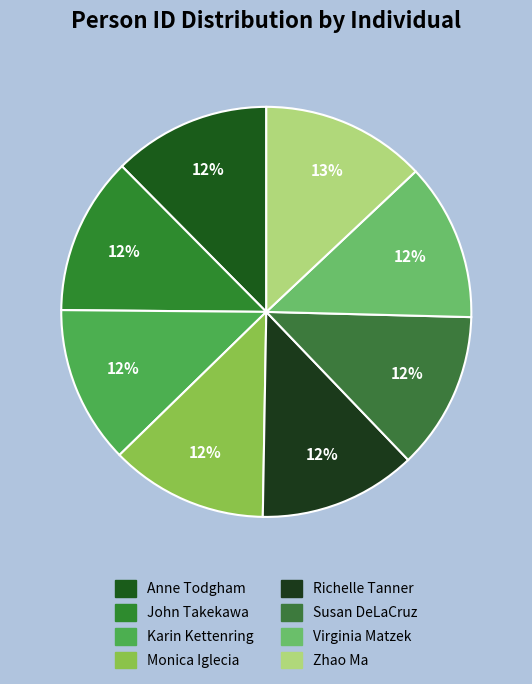

To the nearest percent, what is the difference between the Zhao Ma and John Takekawa slice percentages?

1%